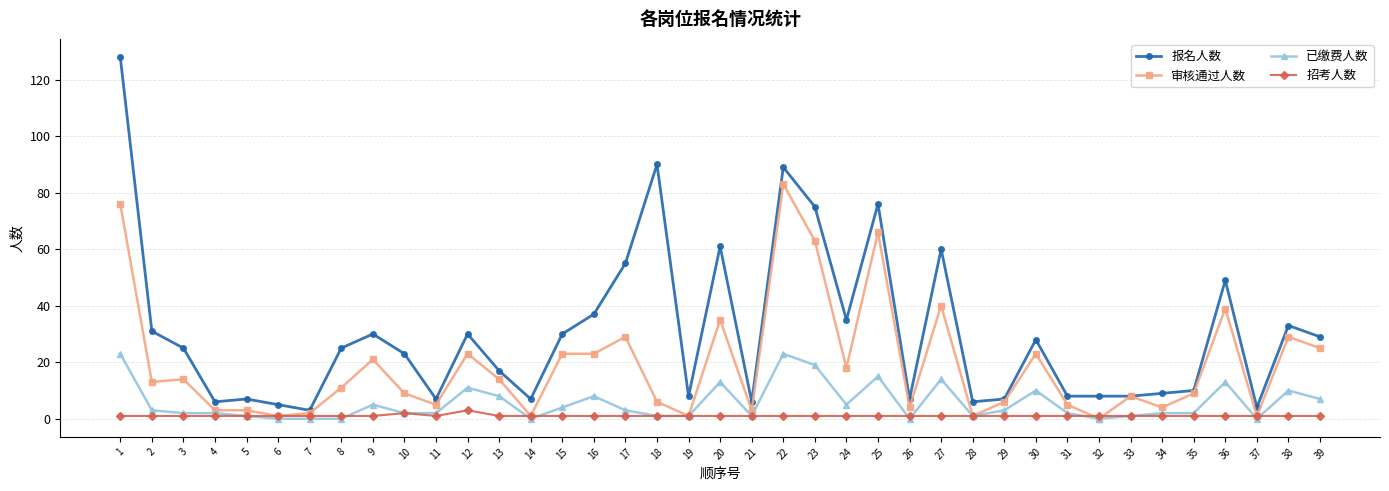

Which series has the largest total across all categories?

报名人数